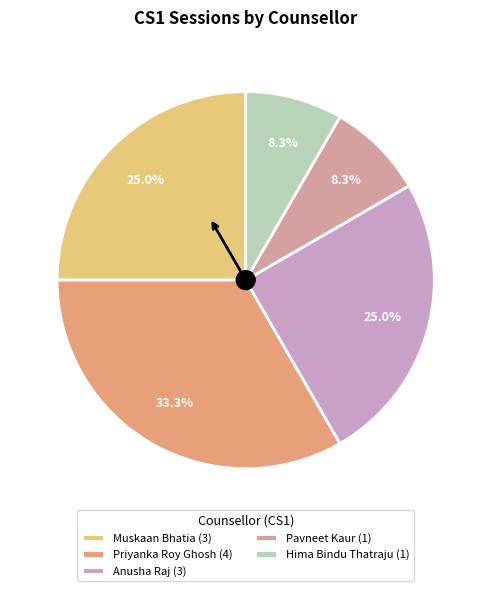

How much of the chart is everything except Hima Bindu Thatraju (1)?

91.7%